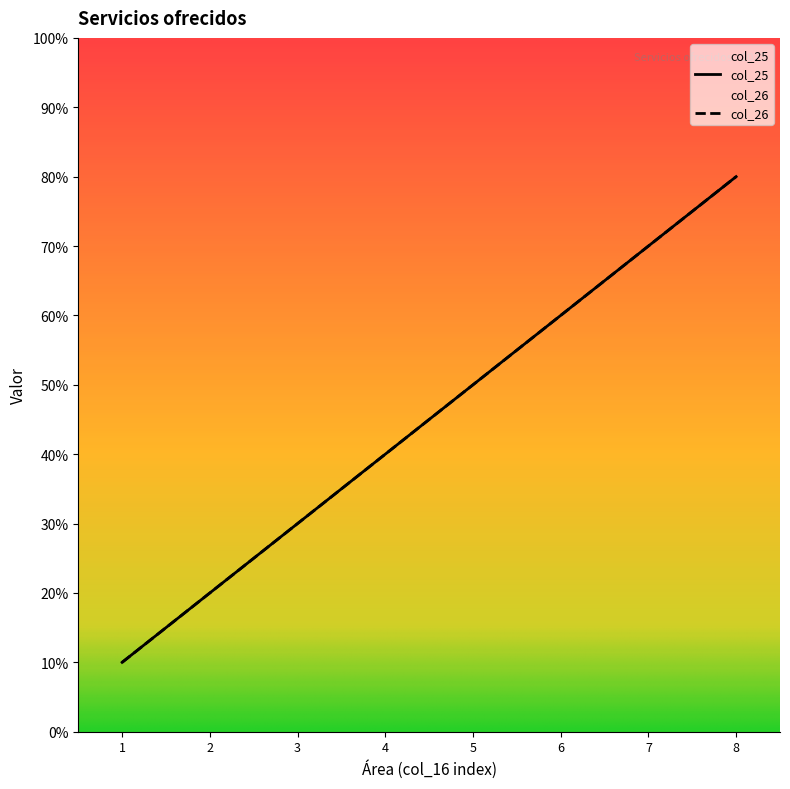

Is it true that col_26 equals 1 at 2?

False